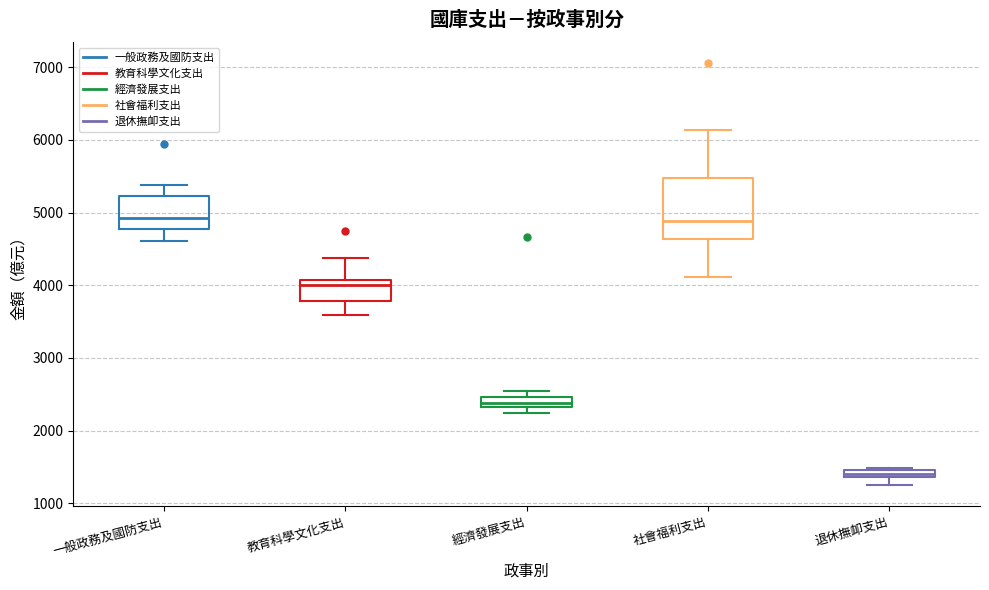

Which box's median line is the lowest?

退休撫卹支出